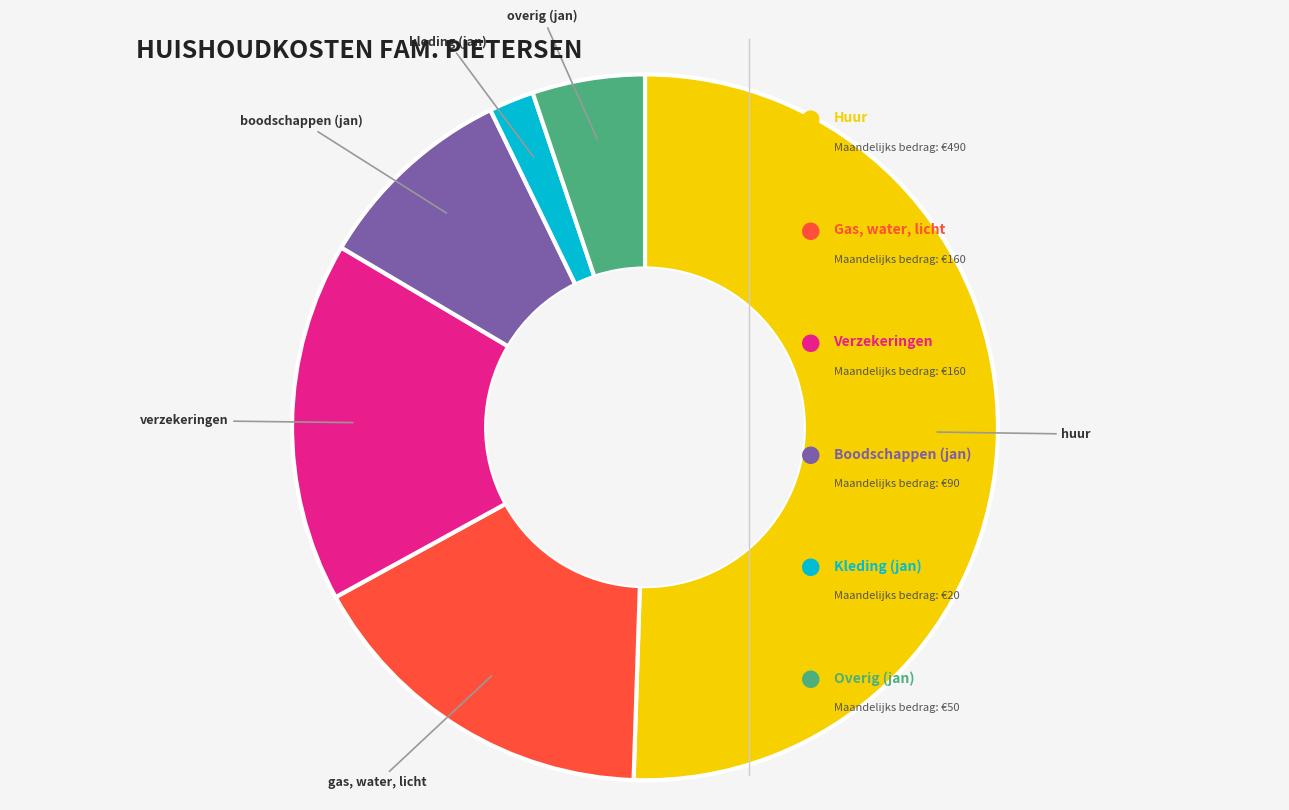

Does any single category account for the majority?

Yes